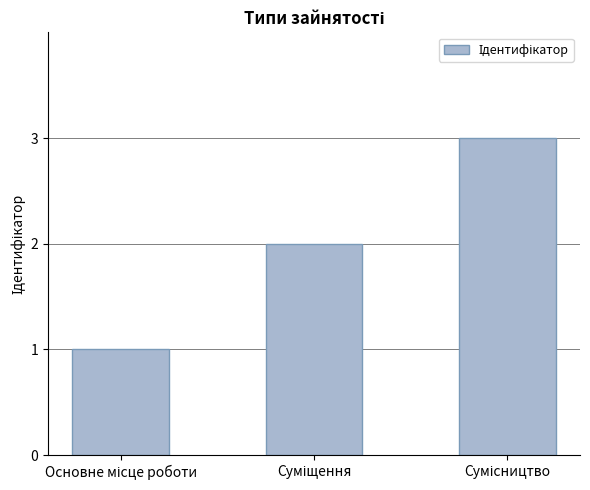

Does the chart contain any negative values?

No